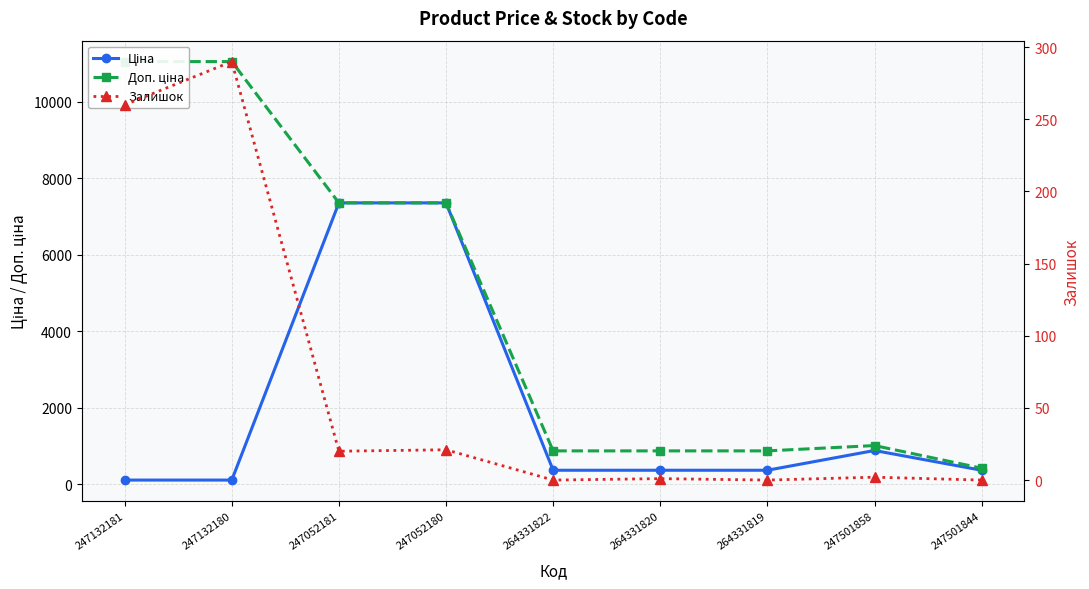

At 264331819, list the series in order from largest to smallest.

Доп. ціна, Ціна, Залишок